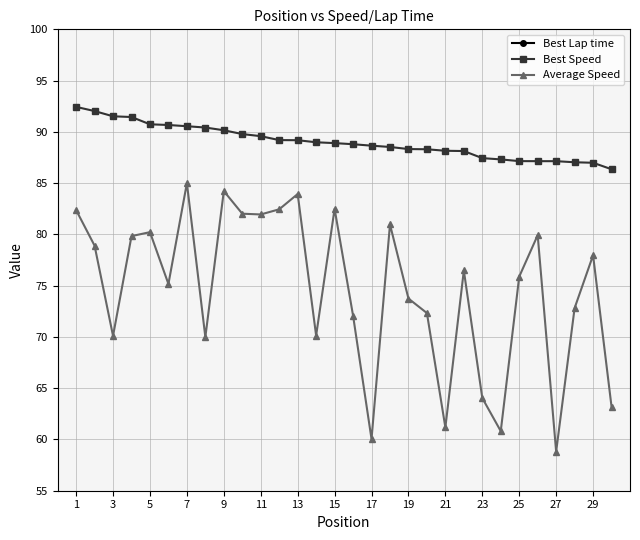

Is it true that Average Speed equals 83.9 at 13?

True